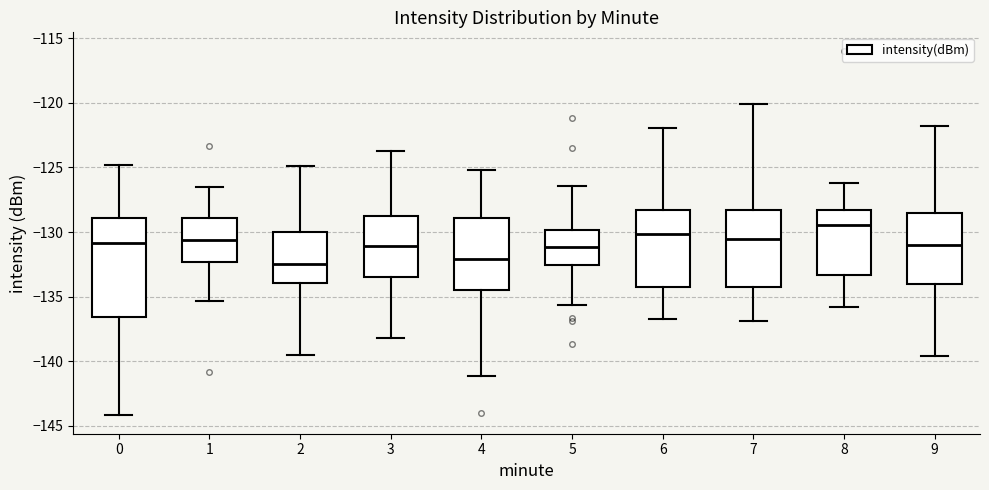

Where does the median line of the box at x = 7 sit on the y-axis? The values are not printed on the chart, so give them approximately, as read against the axis.

-130.5